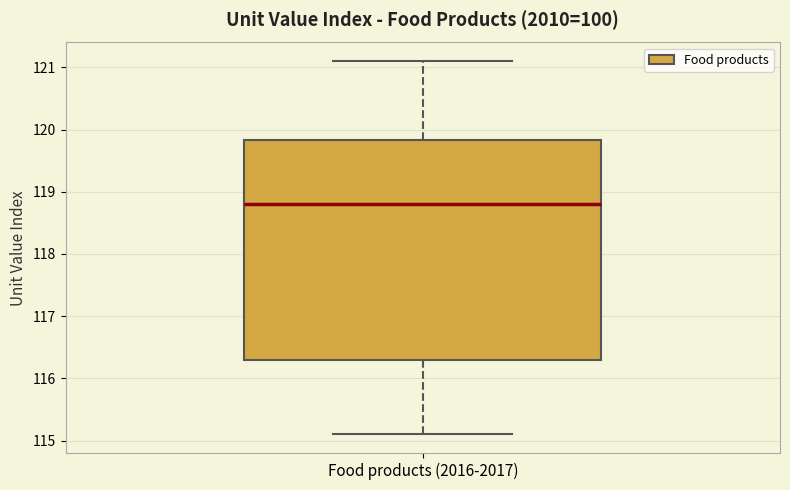

Read this box plot against the y-axis: the position of the median line, the range covered by the box, and the ends of both whiskers. The values are not printed on the chart, so give them approximately, as read against the axis.

median 118.8, box 116.3 to 119.8, whiskers 115.1 to 121.1